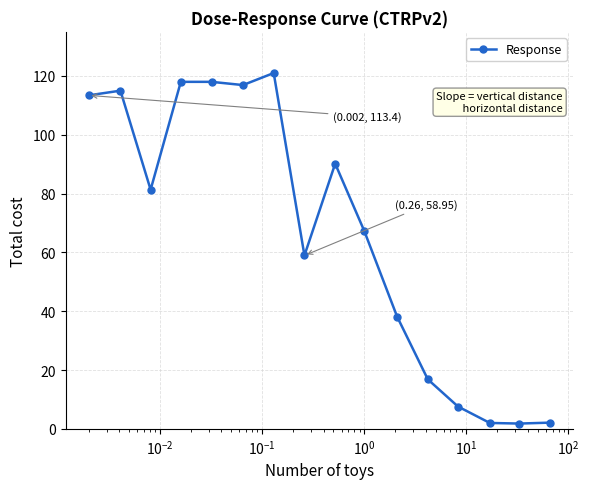

How many series are shown in this chart?

1